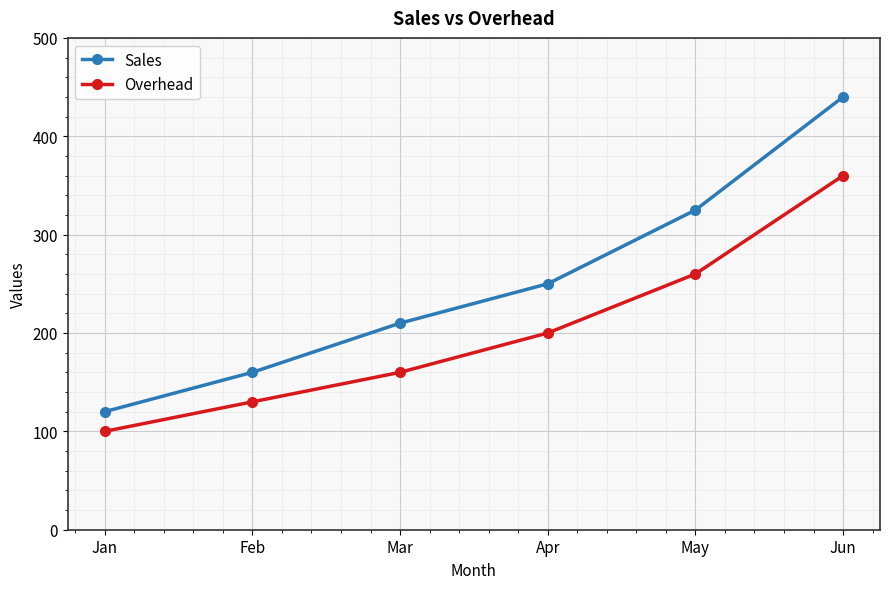

Does the chart display data point markers on the line(s)?

Yes